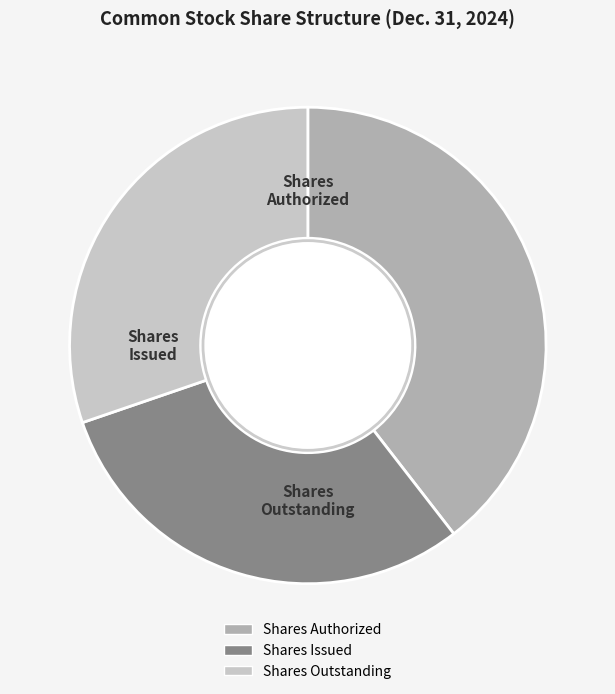

Does any single category account for the majority?

No